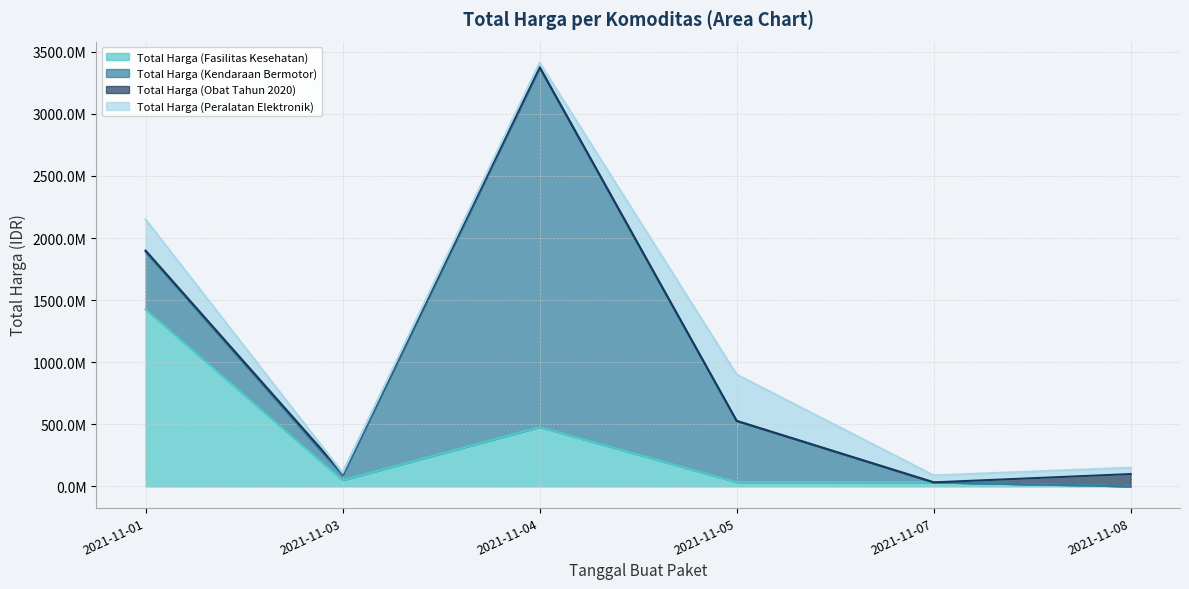

What is the value of the Total Harga (Peralatan Elektronik) point at the 2nd from the left?

4350000